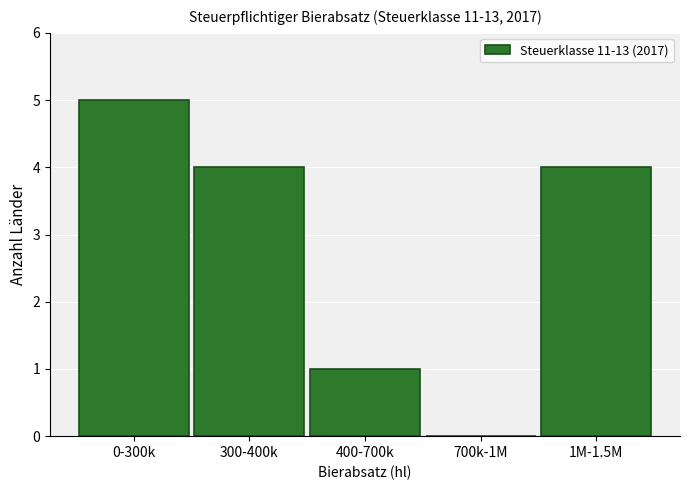

Reading left to right, list all the values displayed in this chart.

0-300k=5	300-400k=4	400-700k=1	700k-1M=0	1M-1.5M=4